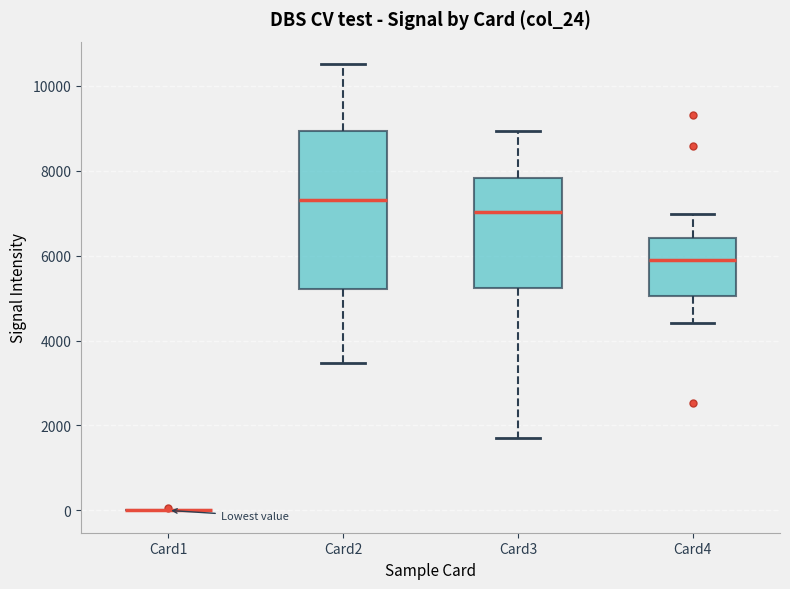

Reading left to right, transcribe this box plot: for each box, give where its median line is, the range the box spans, and where its two whiskers end, as read against the y-axis. The values are not printed on the chart, so give them approximately, as read against the axis.

Card1: box collapsed to a line at 0, whiskers 0 to 0
Card2: median 7400, box 5200 to 9000, whiskers 3400 to 10600
Card3: median 7000, box 5200 to 7800, whiskers 1600 to 9000
Card4: median 5800, box 5000 to 6400, whiskers 4400 to 7000